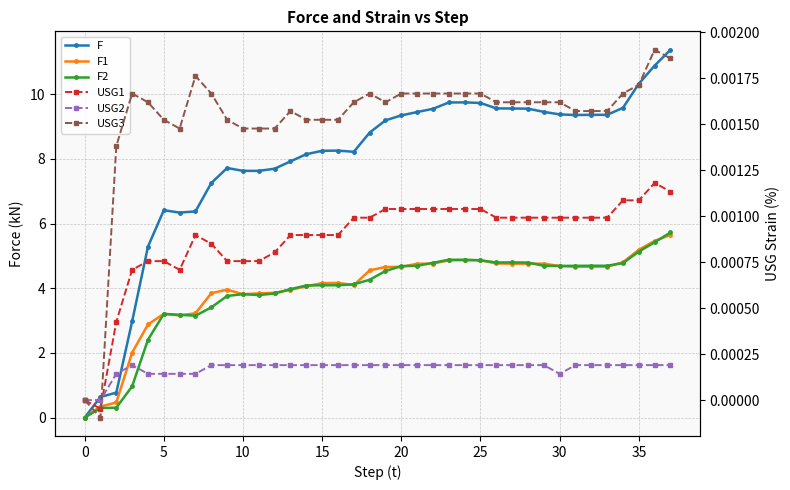

What are all the series names shown in the legend?

F, F1, F2, USG1, USG2, USG3